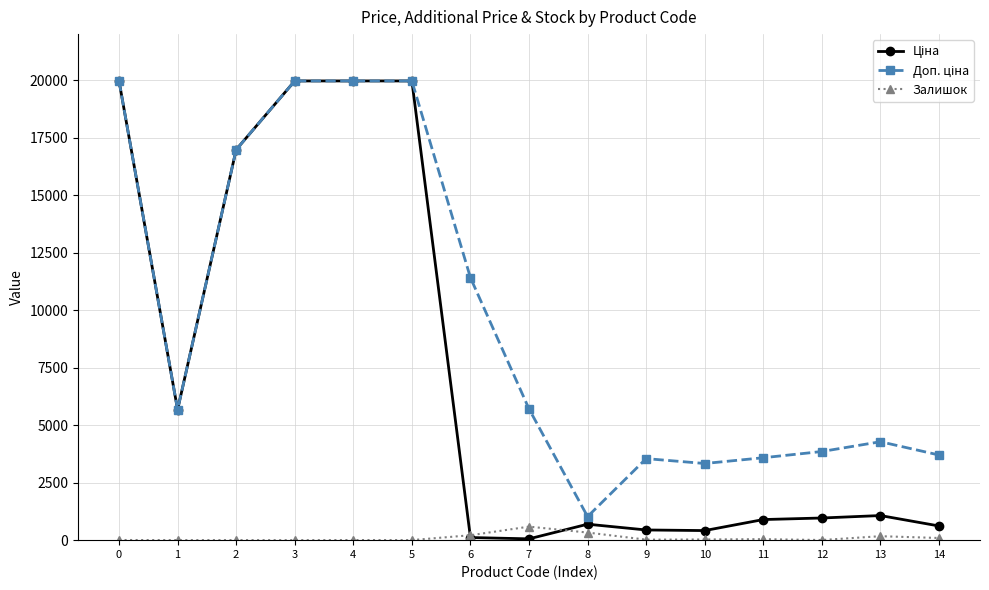

What is the maximum value shown in the chart?

19964.2